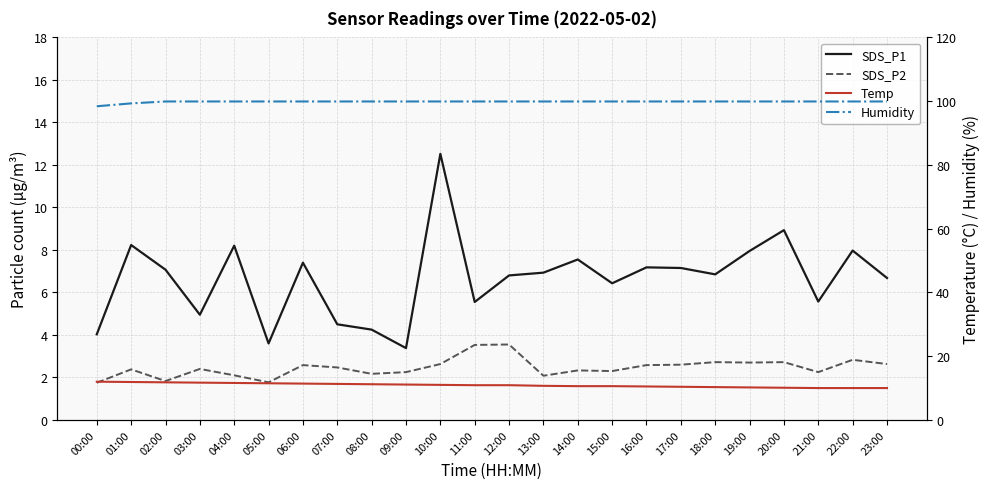

Which has a higher value, 11:00 or 17:00?

17:00